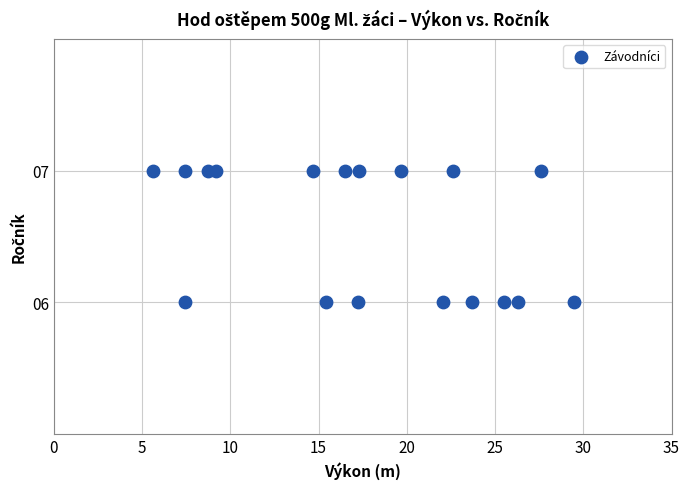

How many points are shown in the scatter plot?

18